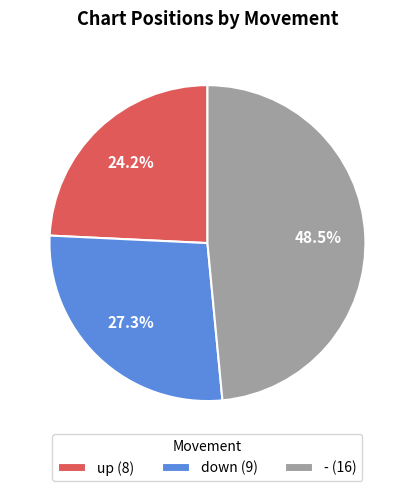

What is the ratio of the value at down to the value at up?

1.1